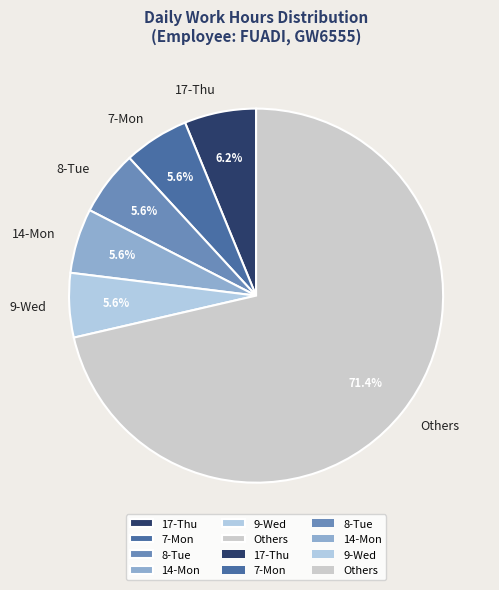

Does 8-Tue account for over 50% of the chart?

No